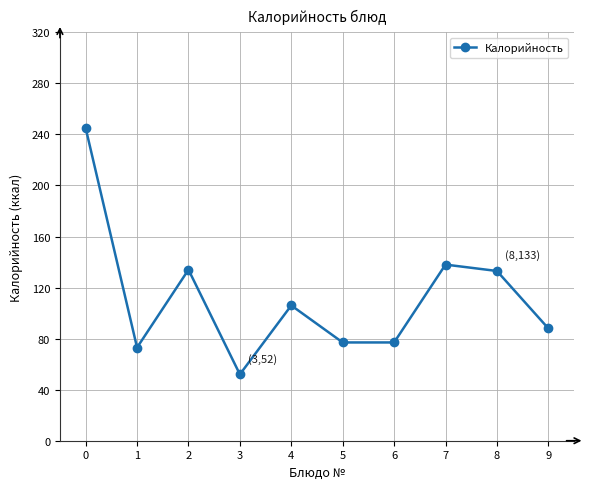

Which has a higher value, 7 or 3?

7